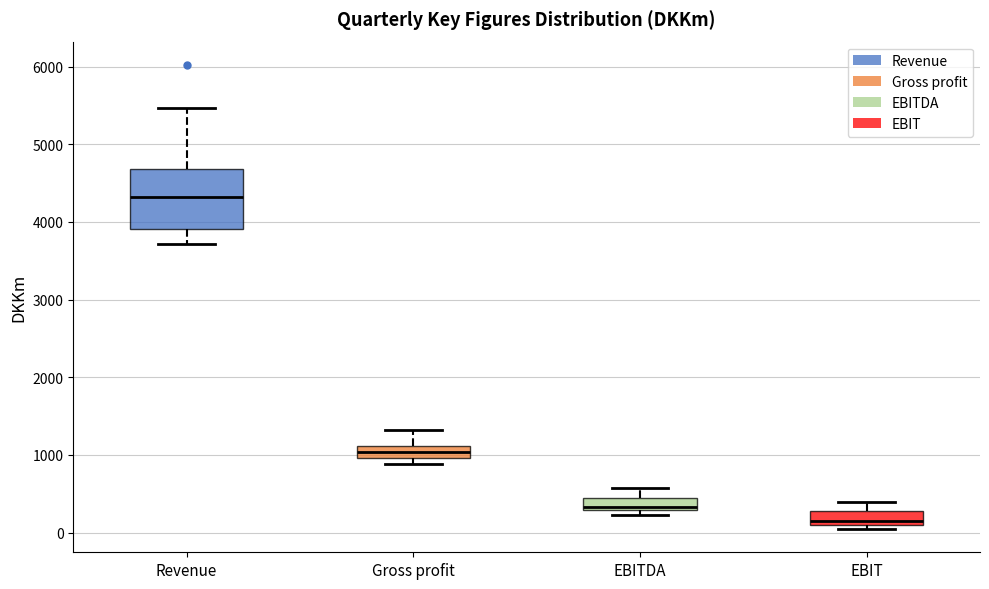

Where does the median line of the box for Revenue sit on the y-axis? The values are not printed on the chart, so give them approximately, as read against the axis.

4300